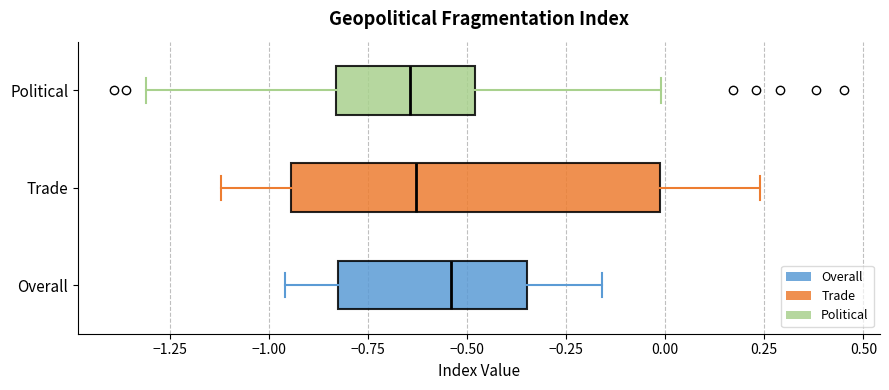

Comparing the boxes themselves (not the whiskers), which one is the widest?

Trade